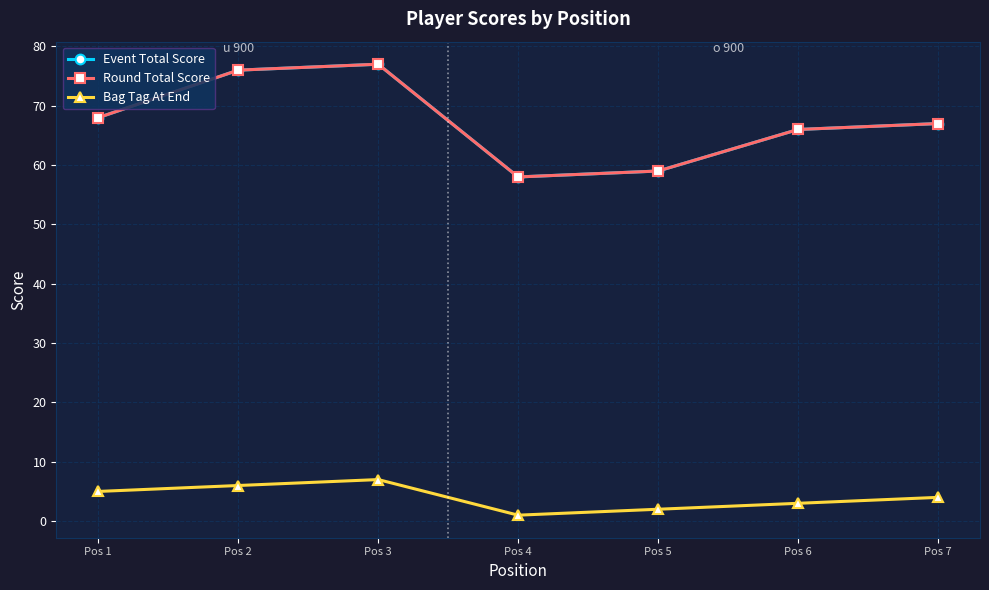

Does the chart have visible grid lines?

Yes